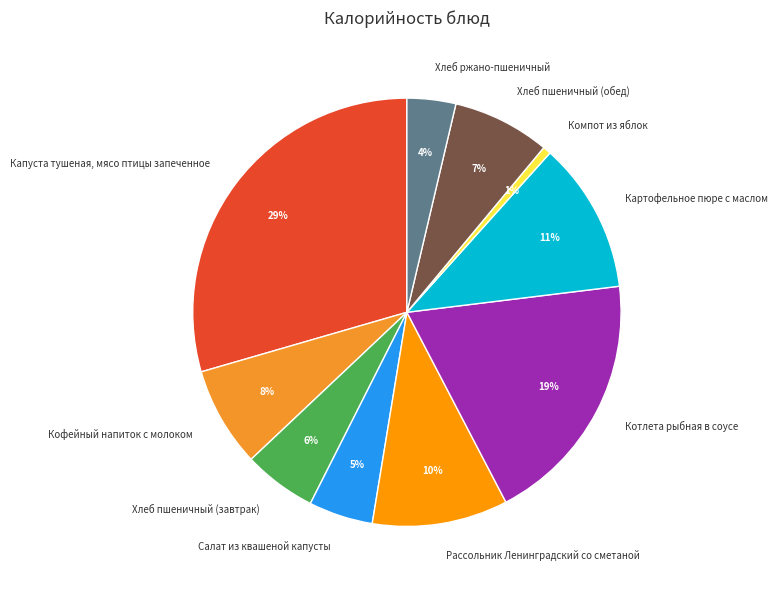

To the nearest percent, what is the difference between the Кофейный напиток с молоком and Хлеб ржано-пшеничный slice percentages?

4%